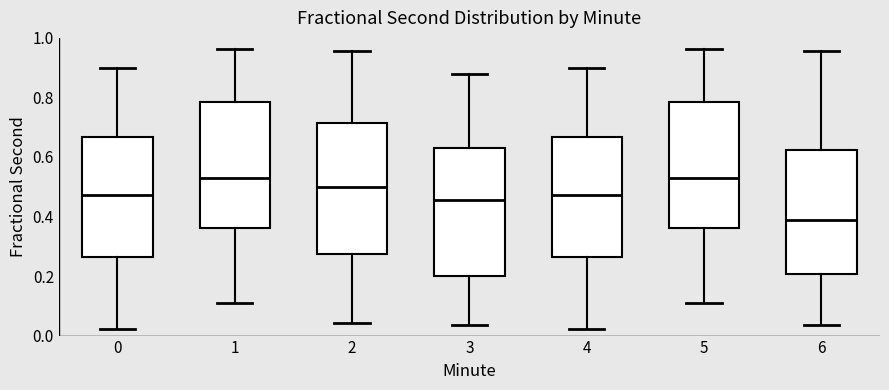

Which box's median line is the lowest?

6